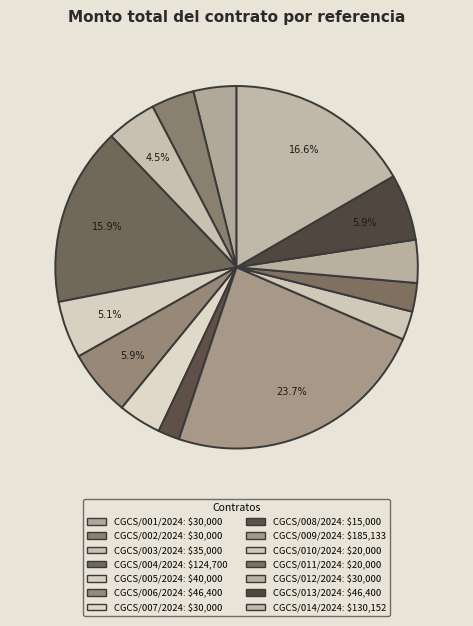

Is the sum of CGCS/006/2024 and CGCS/005/2024 greater than half?

No